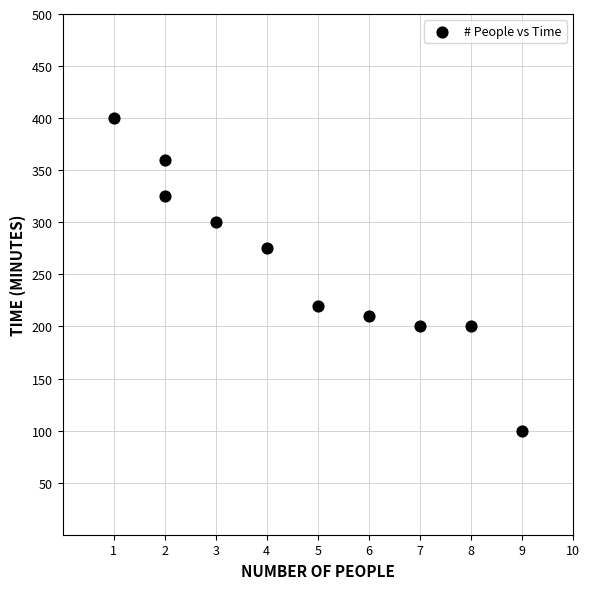

What Y value in the scatter plot is closest to 250?

275